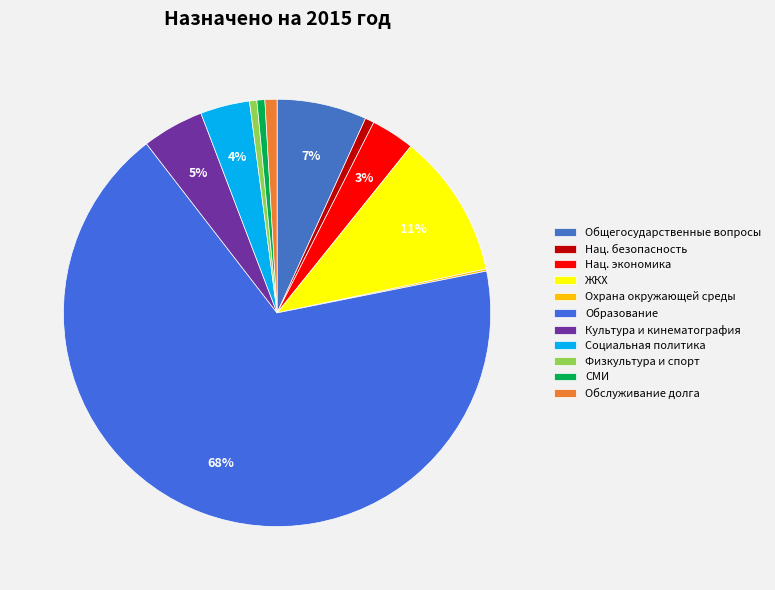

How many slices are in this pie chart?

11